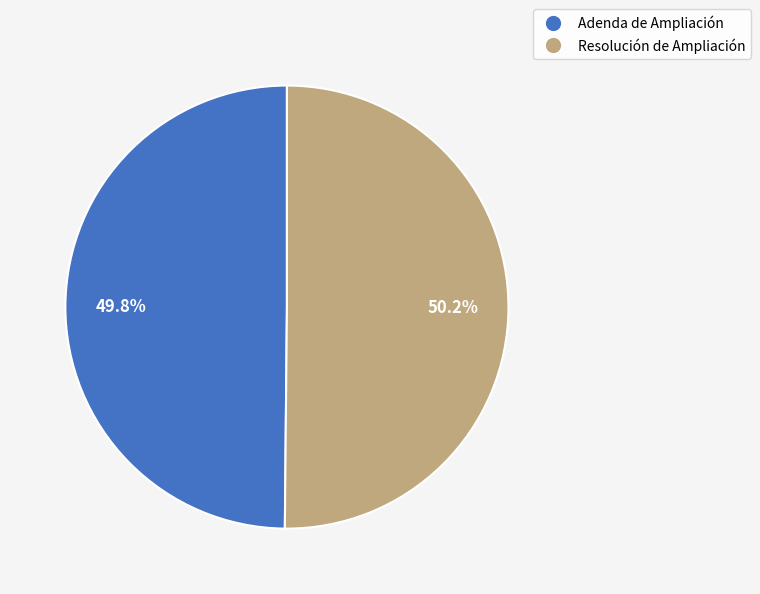

Does any single category account for the majority?

Yes